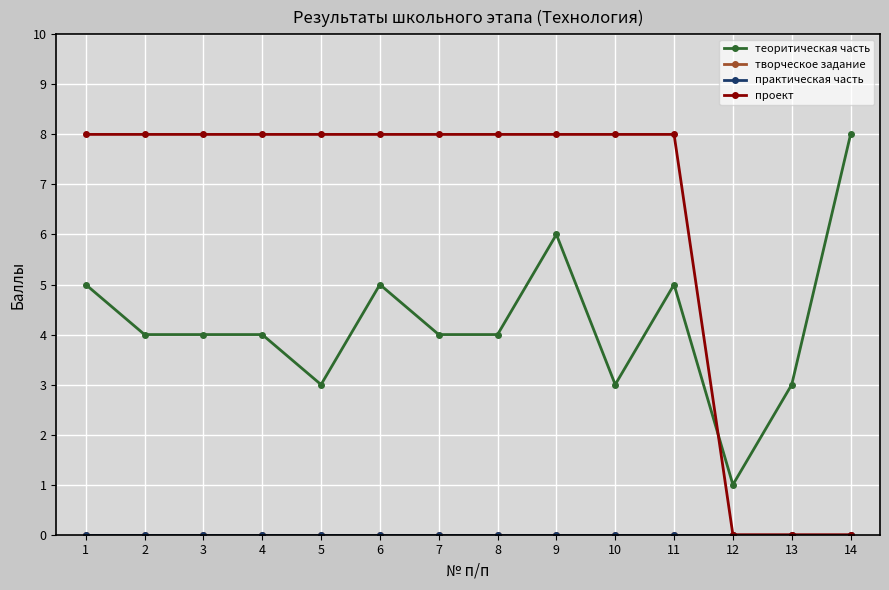

Is this an area chart (filled region under the line)?

No